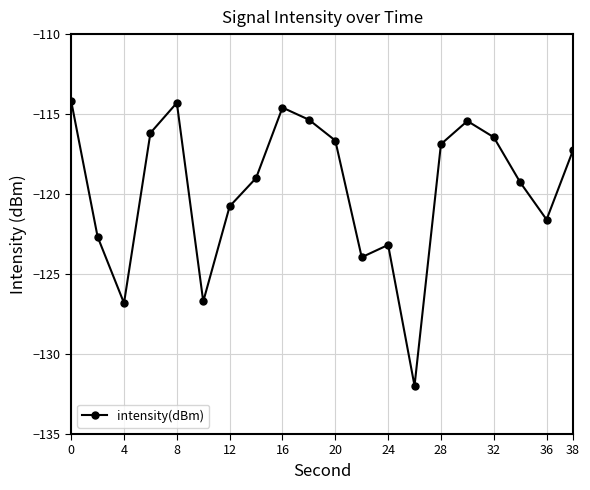

What is the maximum value shown in the chart?

-114.2